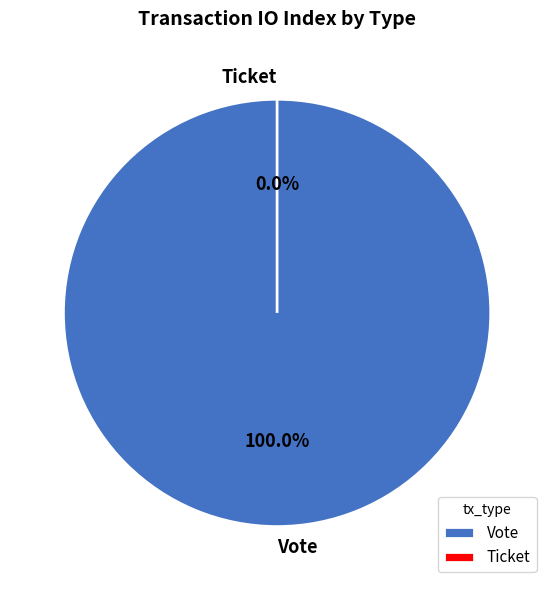

Rank the categories by value from highest to lowest.

Vote, Ticket